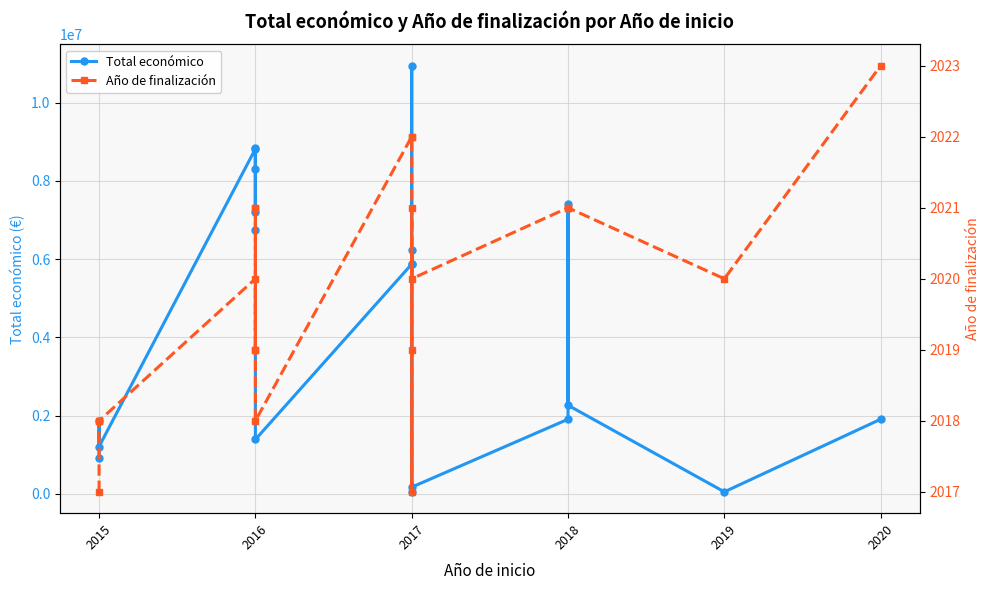

The value of Año de finalización at 2017 is 3229. True or false?

False